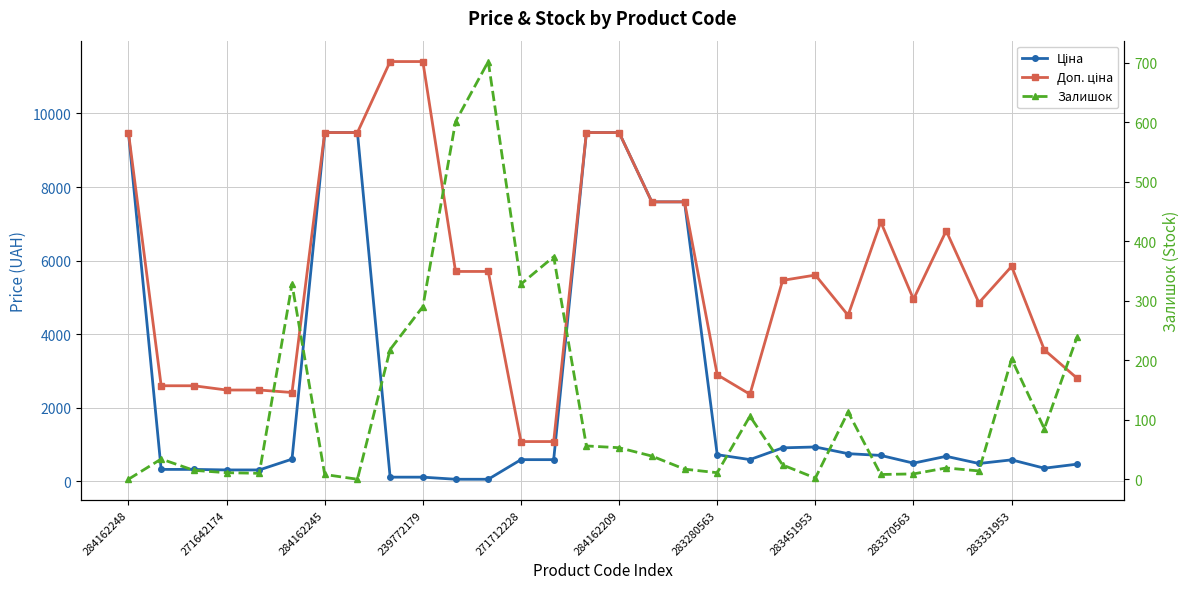

At 26, list the series in order from largest to smallest.

Доп. ціна, Ціна, Залишок